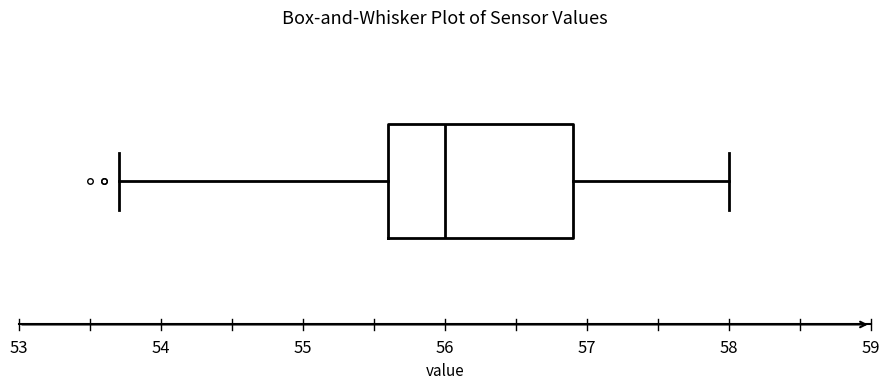

Transcribe this box plot: give where the median line is, the range the box spans, and where the two whiskers end, as read against the x-axis. The values are not printed on the chart, so give them approximately, as read against the axis.

median 56.0, box 55.6 to 56.9, whiskers 53.7 to 58.0